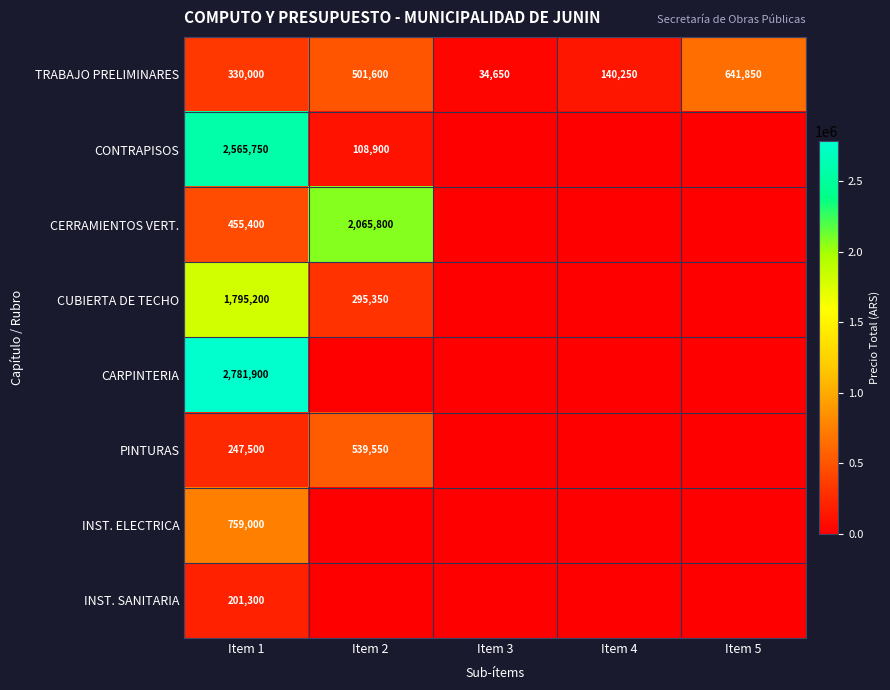

At which category is the sum across all series the highest?

Item 1